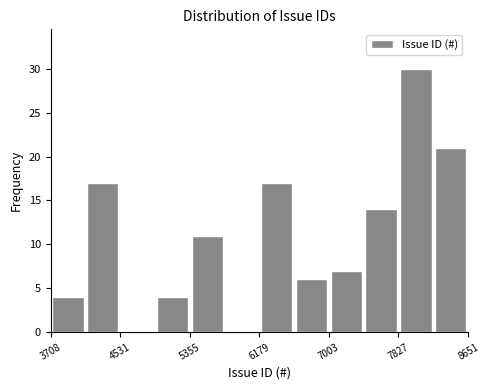

What is the height of the bar covering 4100 to 4500 on the x-axis? Neither the bar edges nor the heights are printed on the chart, so give them approximately, as read against the axes.

17